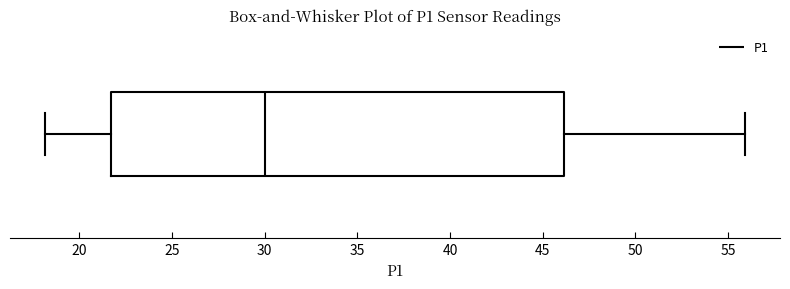

Transcribe this box plot: give where the median line is, the range the box spans, and where the two whiskers end, as read against the x-axis. The values are not printed on the chart, so give them approximately, as read against the axis.

median 30.0, box 21.5 to 46.0, whiskers 18.0 to 56.0